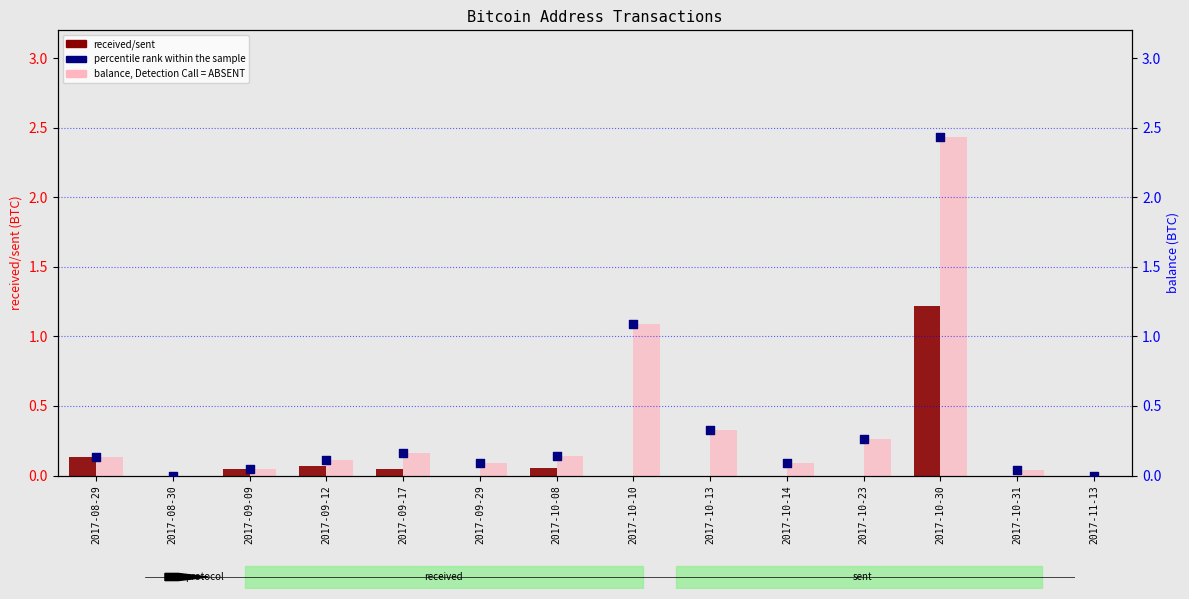

At how many categories does at least one series exceed 0?

12